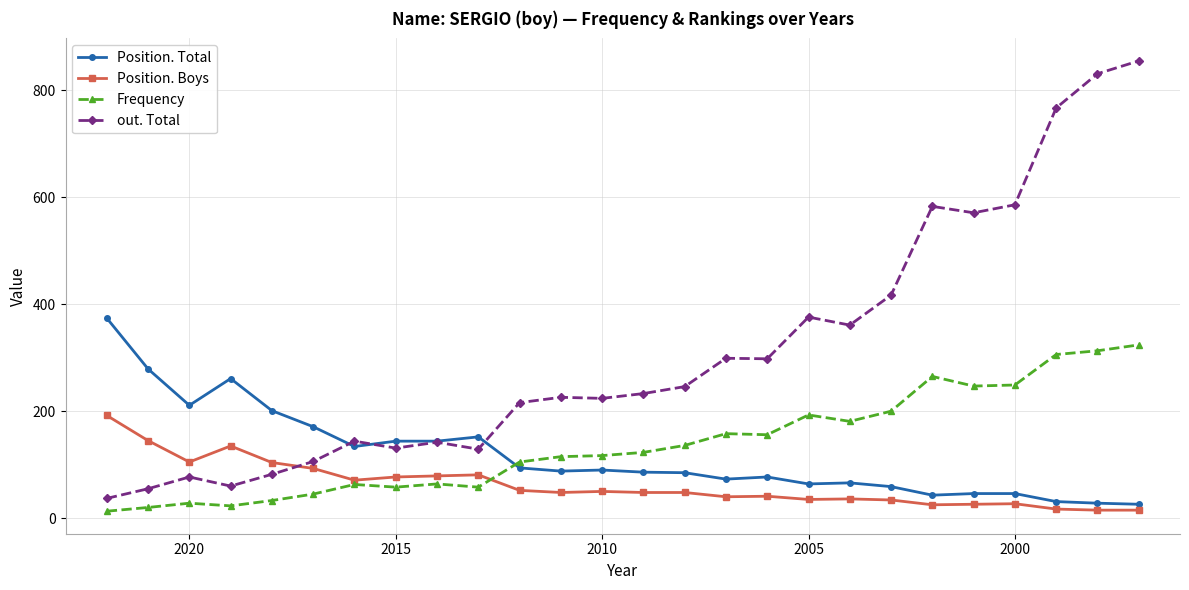

True or false: Position. Boys and out. Total intersect in this chart.

True